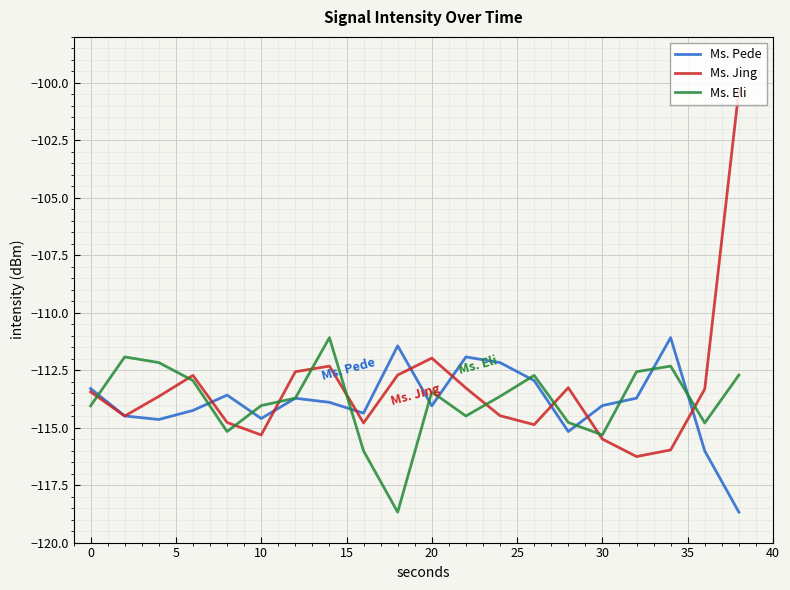

In Ms. Pede, how many points are higher than both neighbors (excluding endpoints)?

5